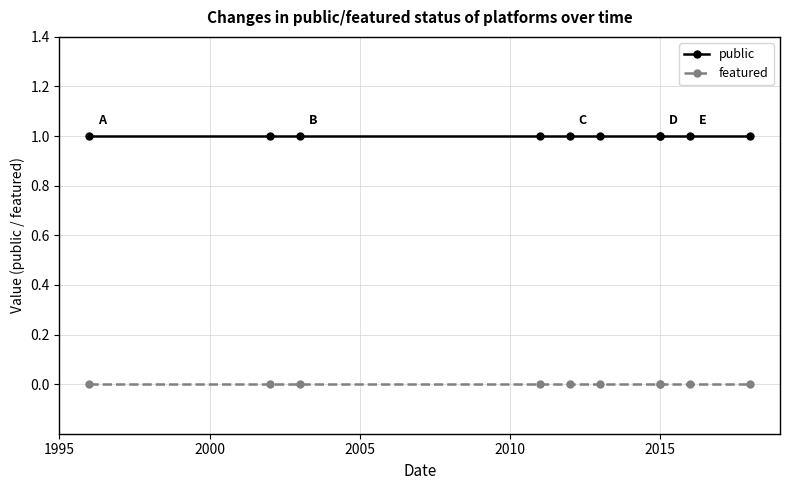

Which series has the largest total across all categories?

public